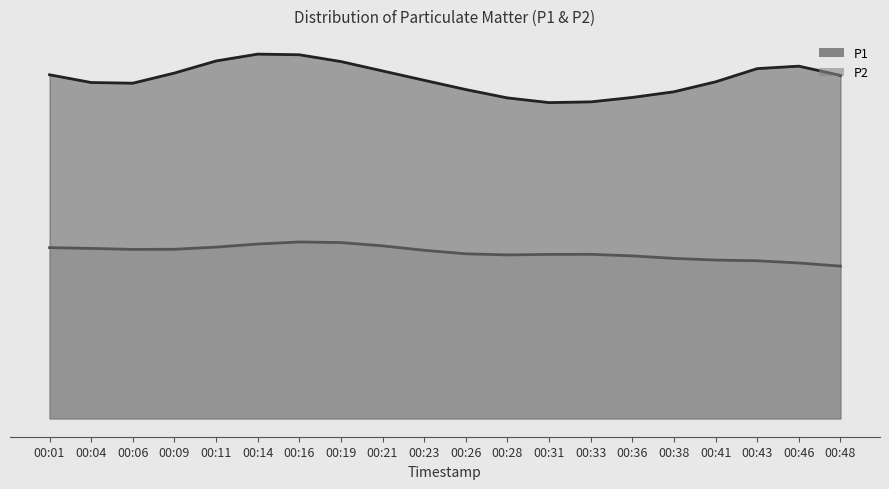

What is the approximate value of P2 at 00:19?

2.8